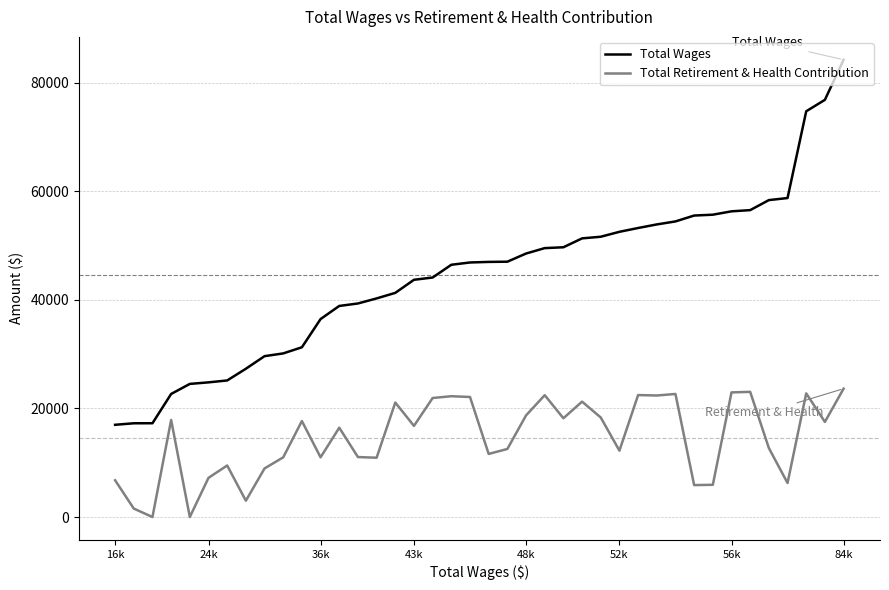

True or false: Total Retirement & Health Contribution and Total Wages cross at least once.

False